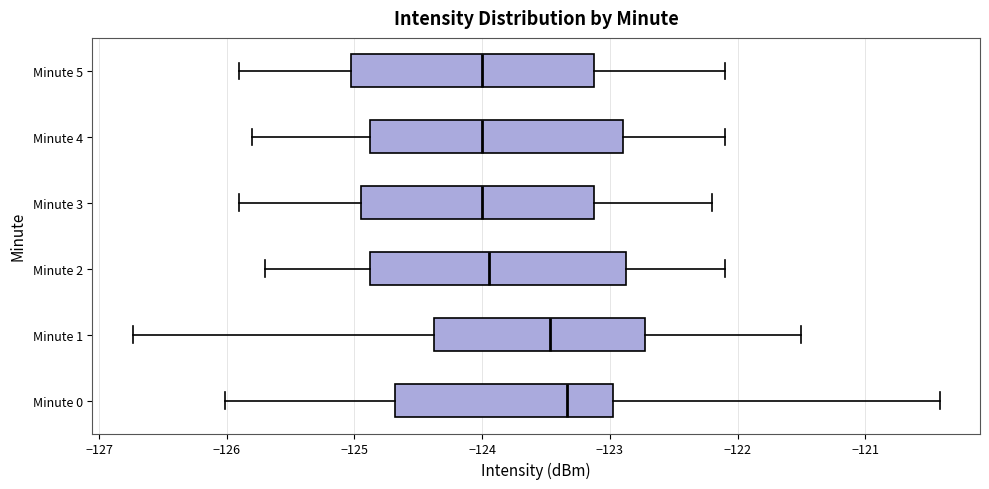

Where does the right whisker of the box for Minute 5 end on the x-axis? The values are not printed on the chart, so give them approximately, as read against the axis.

-122.1